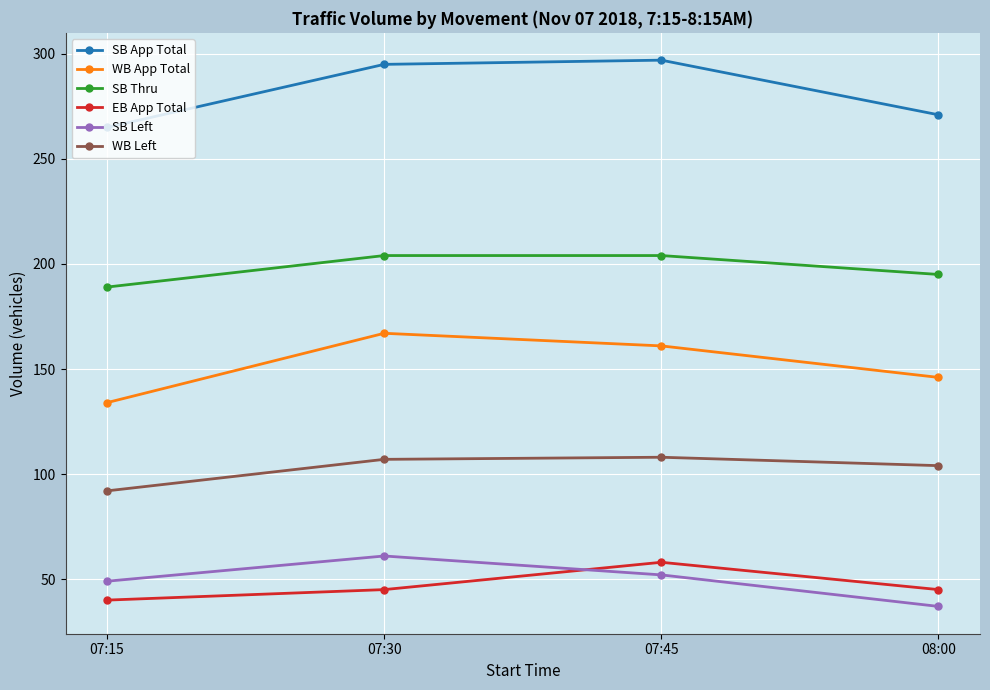

What is the spread (max minus min) of values at 08:00?

234